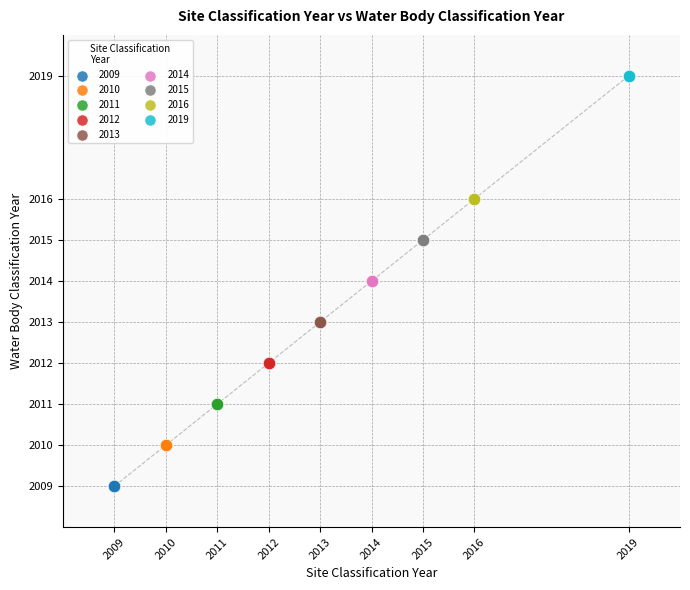

Which series contains the lowest Y value?

2009